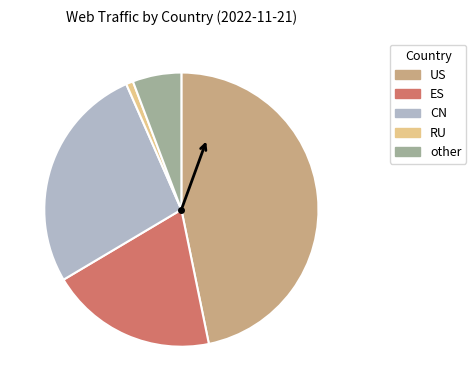

Does any single category account for the majority?

No